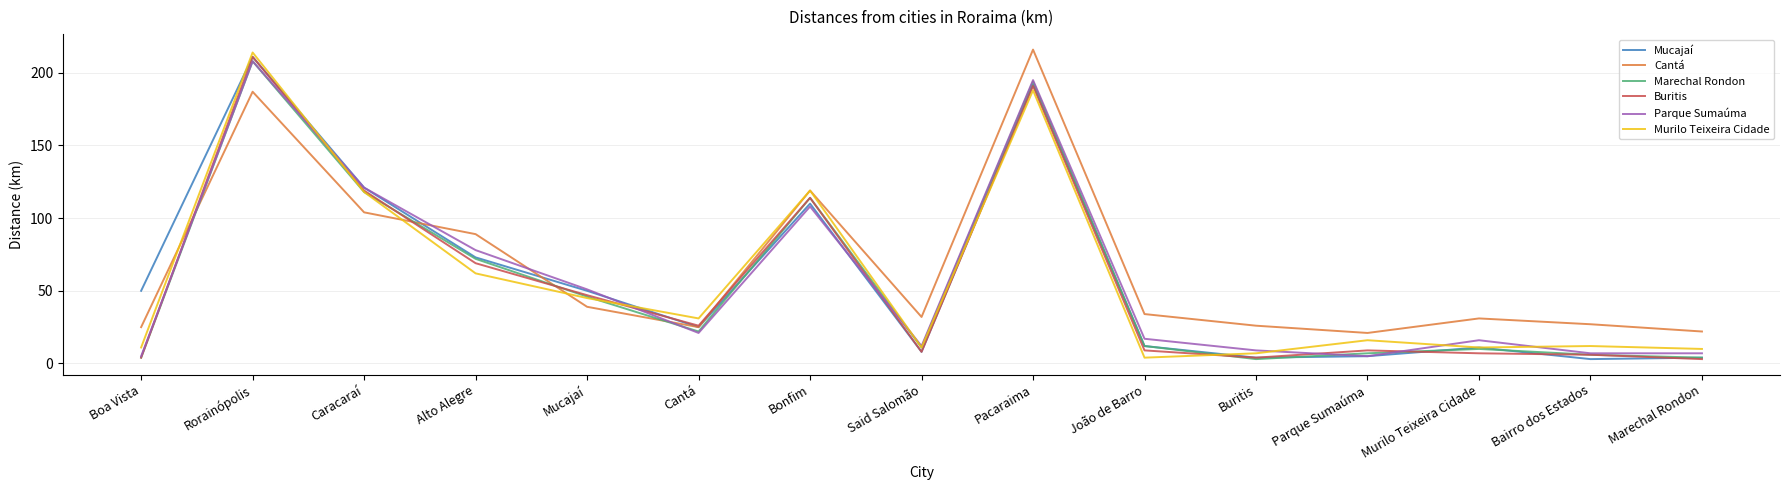

At how many categories does at least one series exceed 100?

4